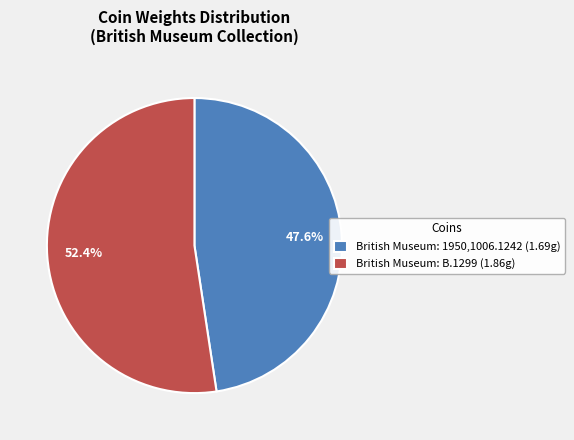

What is the smallest slice in the pie chart?

British Museum: 1950,1006.1242